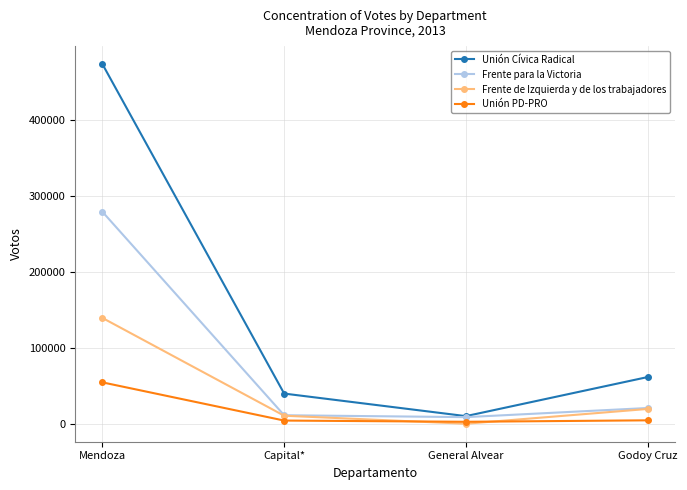

Where does the Frente para la Victoria series first go above 21583?

Mendoza